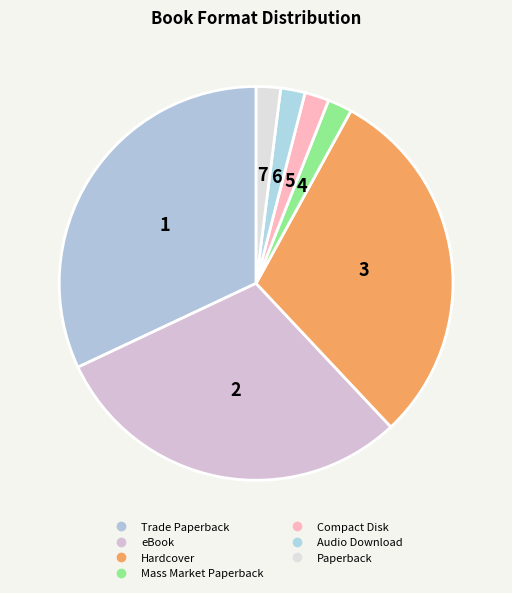

Is it true that eBook is 21% of the pie?

False